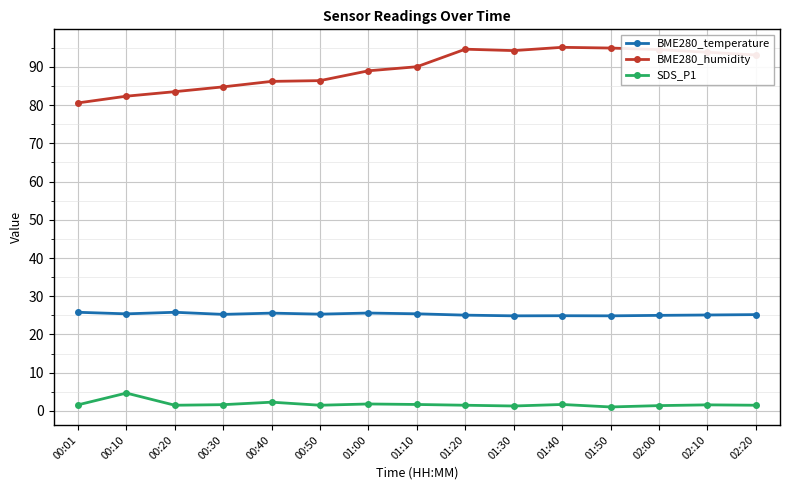

True or false: BME280_humidity and BME280_temperature intersect in this chart.

False